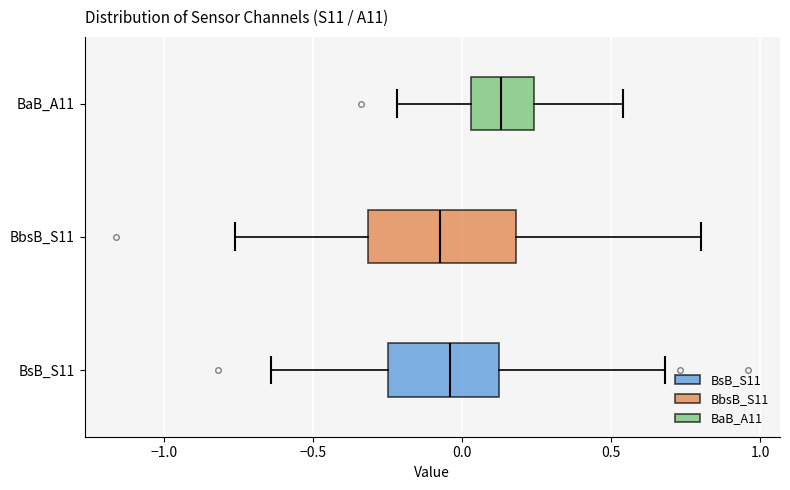

Which box has the furthest to the right median line?

BaB_A11